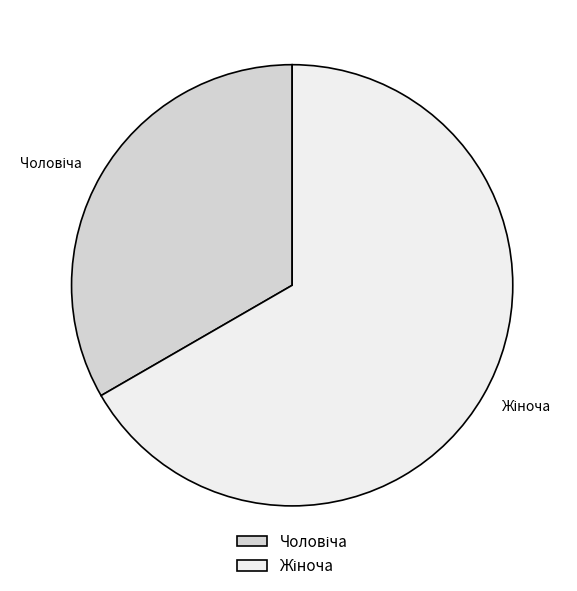

Does any single category account for the majority?

Yes